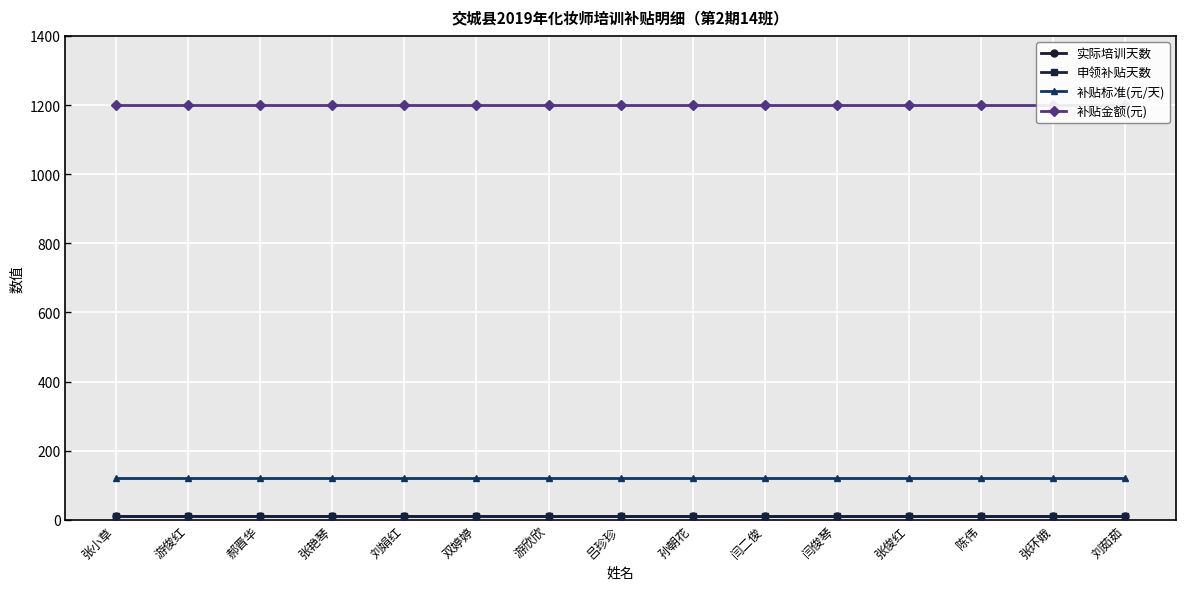

What are all the series names shown in the legend?

实际培训天数, 申领补贴天数, 补贴标准(元/天), 补贴金额(元)